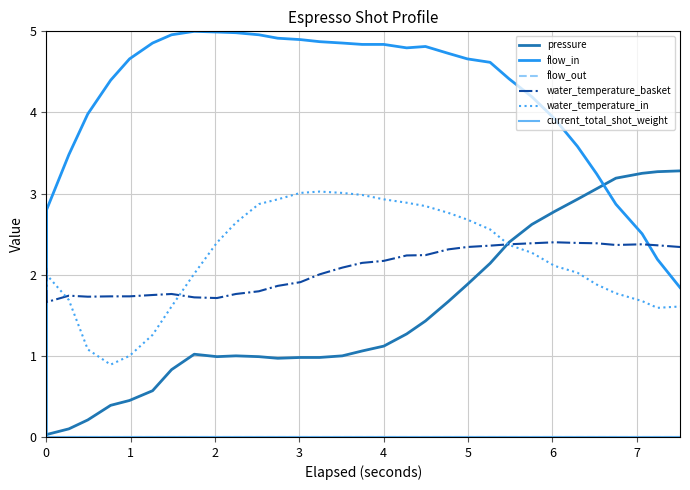

Does the chart display data point markers on the line(s)?

No